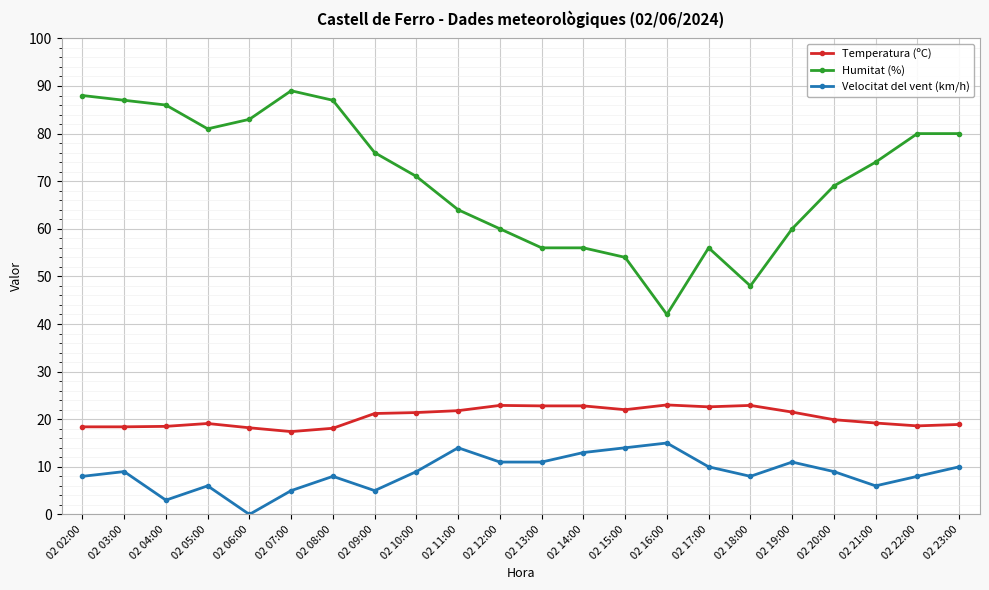

Is it true that Velocitat del vent (km/h) equals 4.1 at 02 03:00?

False